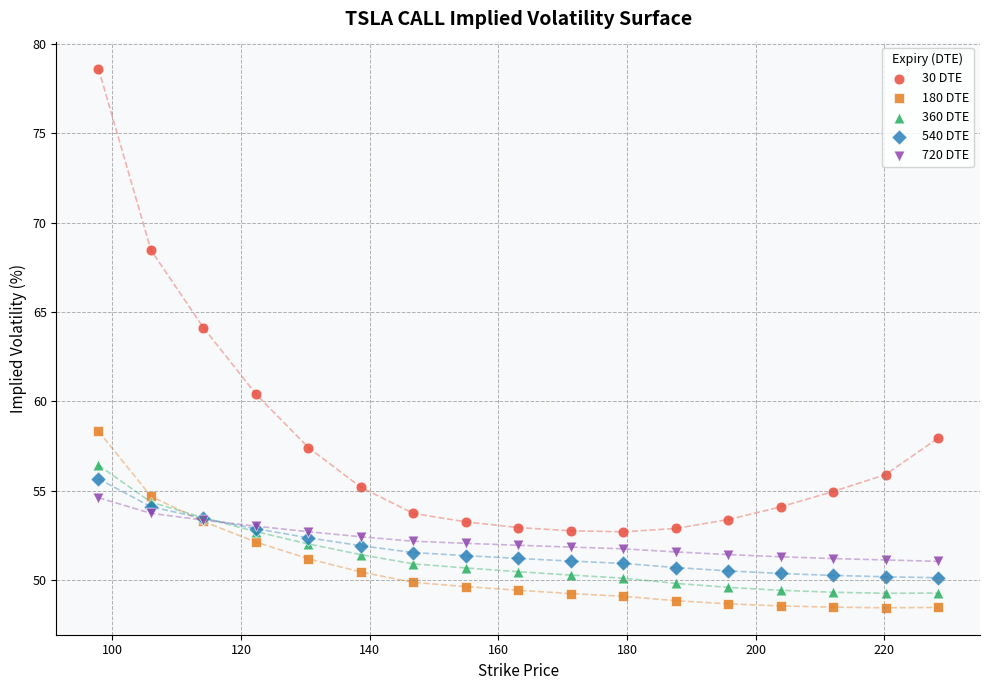

Which series has the widest spread of Y values?

30 DTE